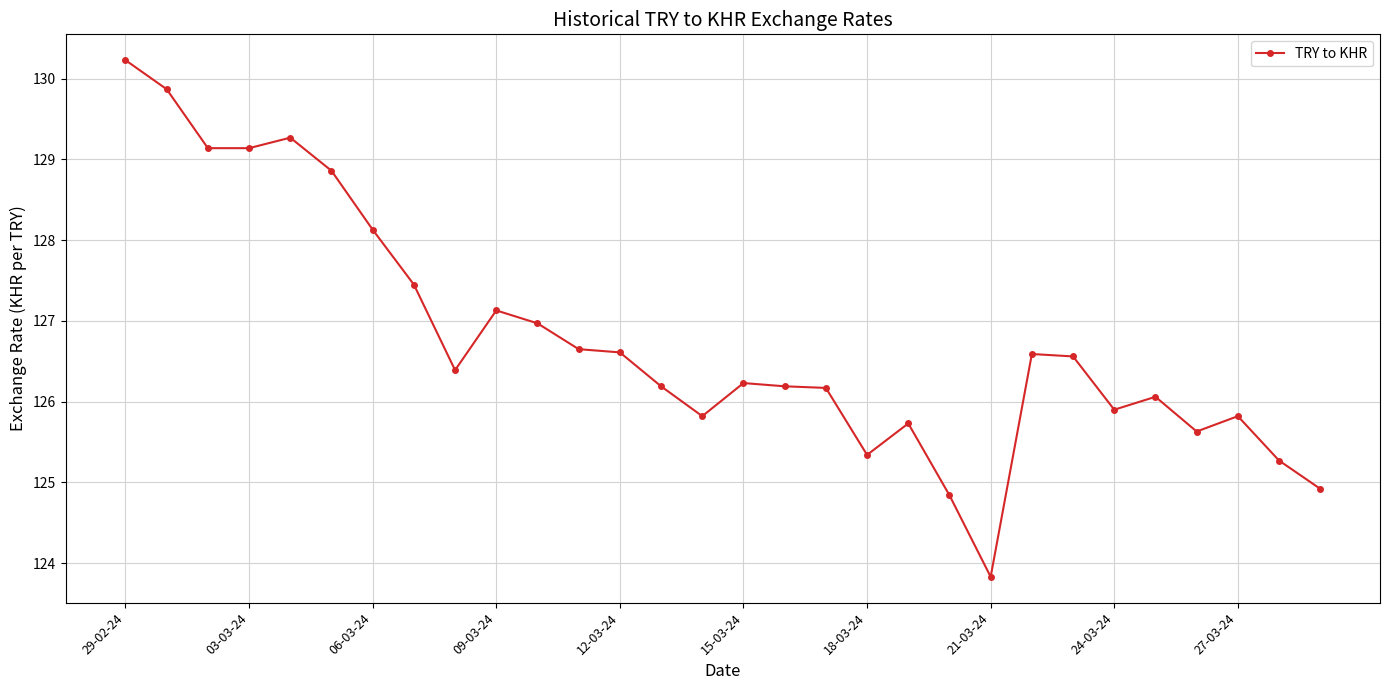

Count the number of data series in this chart.

1